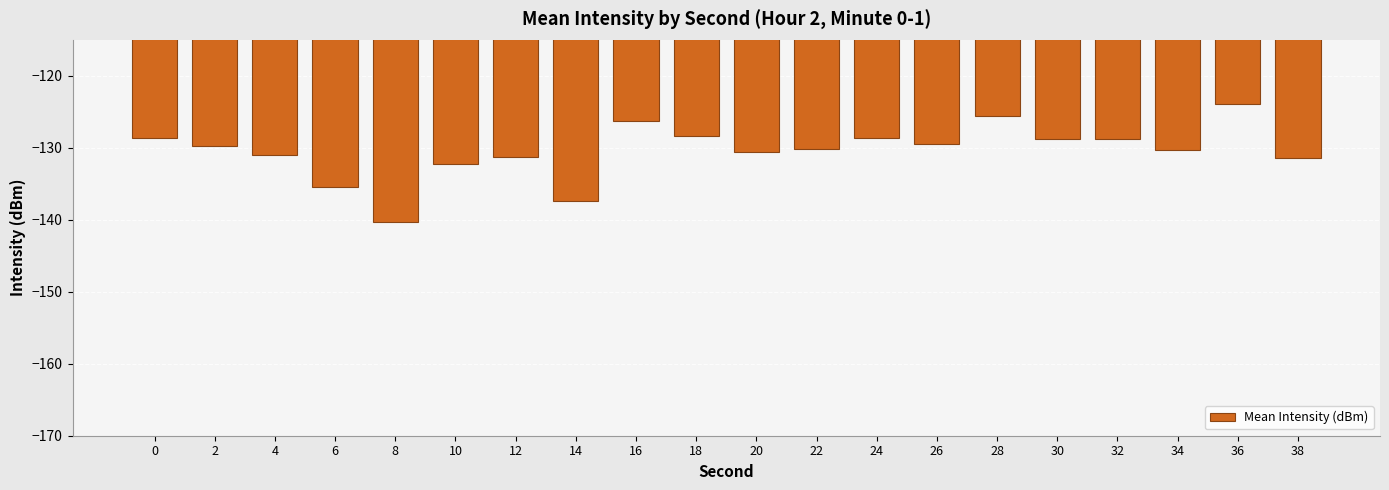

What value does the data have at 28?

-125.6